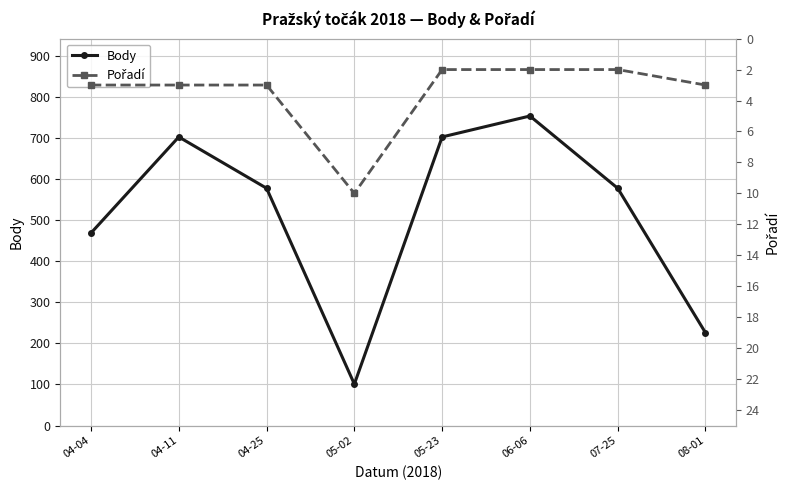

What is the difference between the maximum and minimum values in the Body series?

653